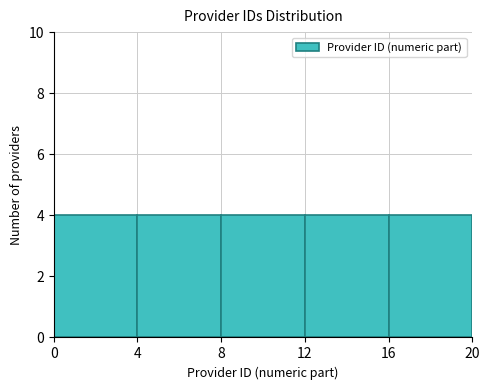

Reading left to right, list every bar in this chart as the range it spans on the x-axis followed by its height. The values are not printed on the chart, so give them approximately, as read against the axis.

0 to 4: 4
4 to 8: 4
8 to 12: 4
12 to 16: 4
16 to 20: 4